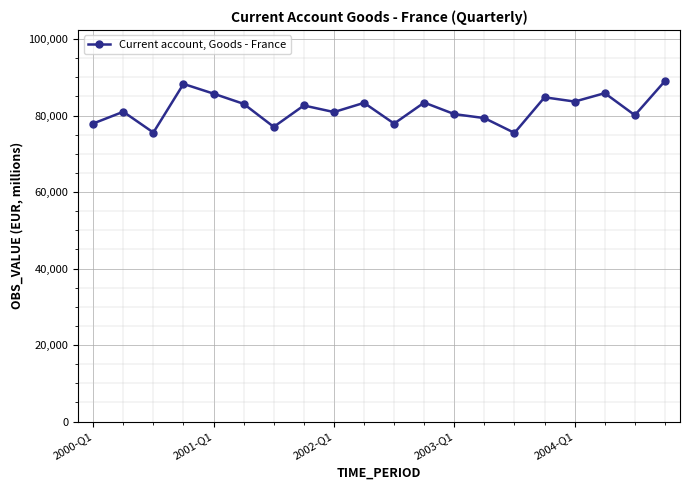

What is the average value?

81777